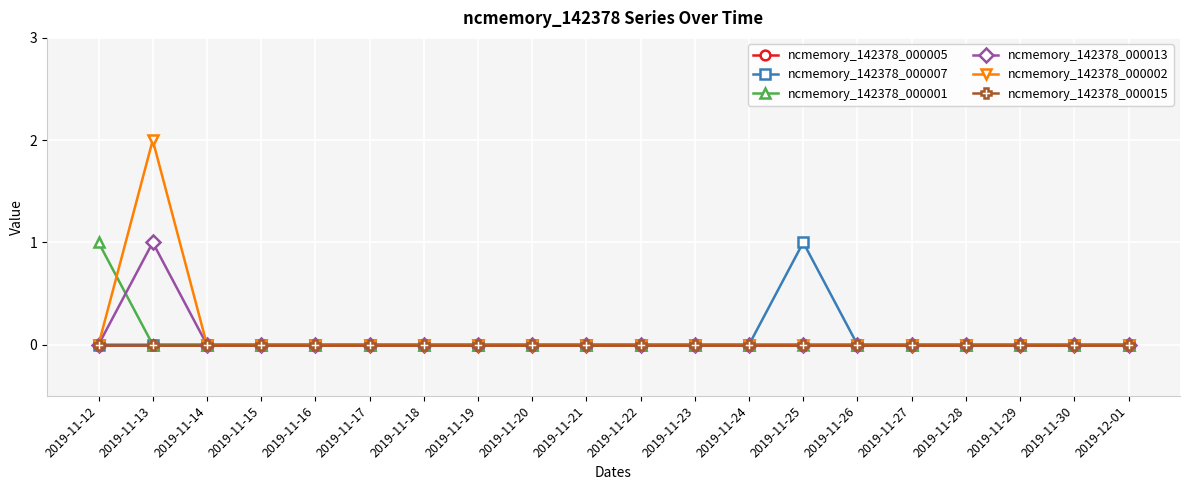

Which series has the widest spread of values?

ncmemory_142378_000002